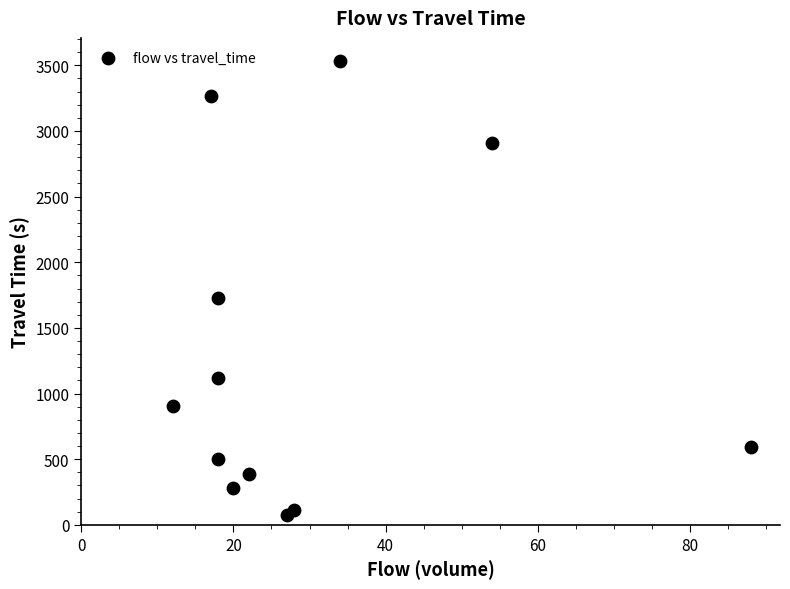

What is the average X value?

30